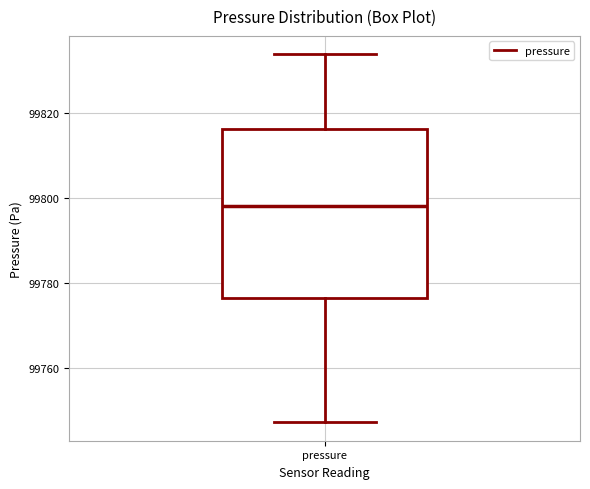

Where does the lower whisker of the box for pressure end on the y-axis? The values are not printed on the chart, so give them approximately, as read against the axis.

99748